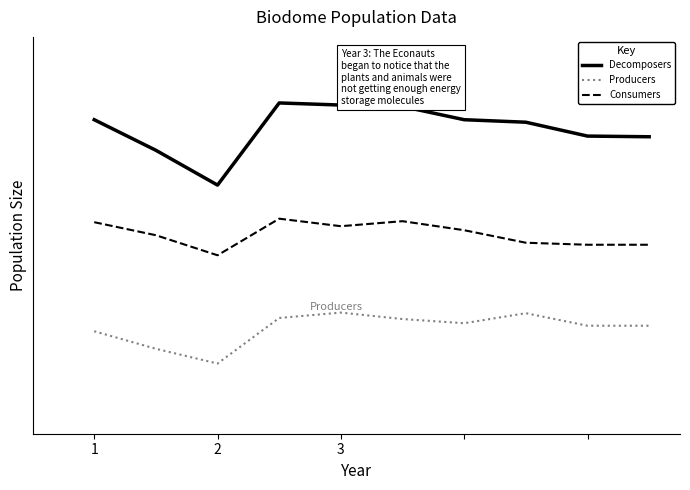

True or false: Decomposers and Consumers cross at least once.

False